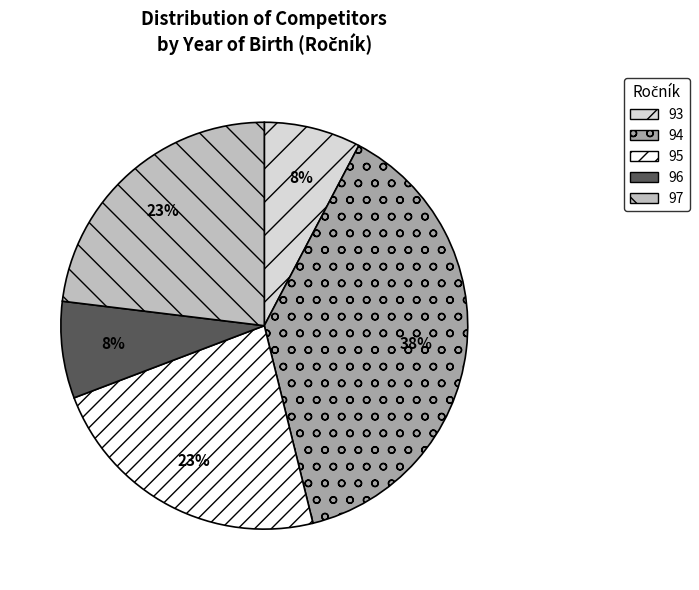

Is there any slice that represents more than half of the pie?

No